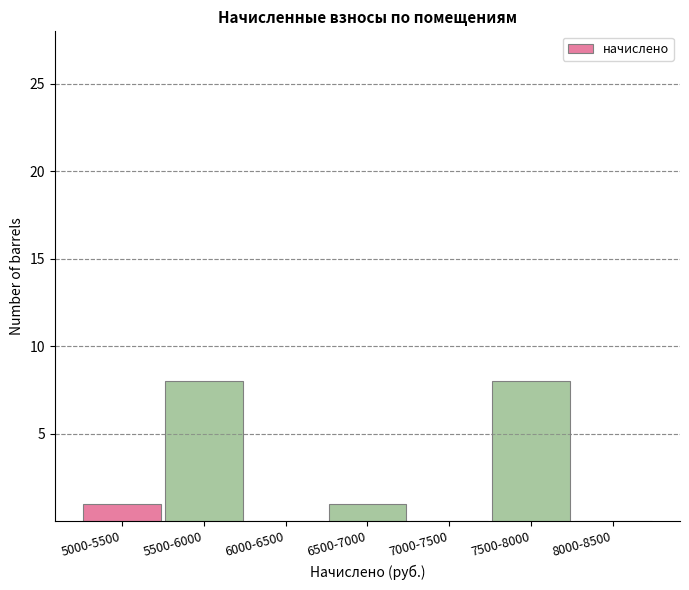

Reading left to right, transcribe all the data shown in this chart.

5000-5500=1	5500-6000=8	6000-6500=0	6500-7000=1	7000-7500=0	7500-8000=8	8000-8500=0